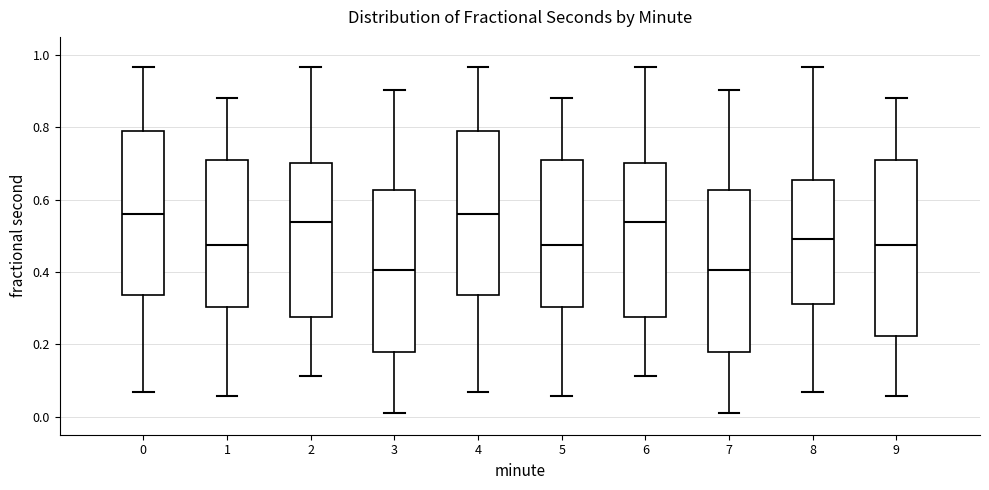

Where does the median line of the box at x = 3 sit on the y-axis? The values are not printed on the chart, so give them approximately, as read against the axis.

0.40